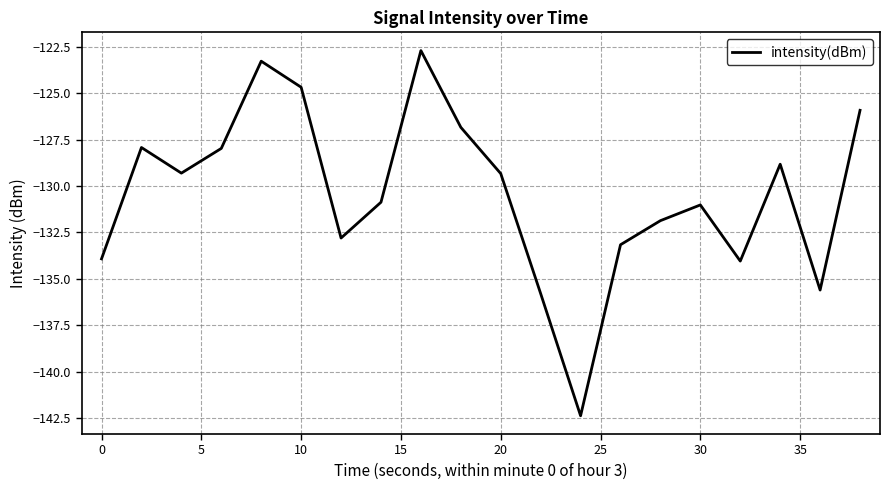

What is the greatest value displayed?

-122.7